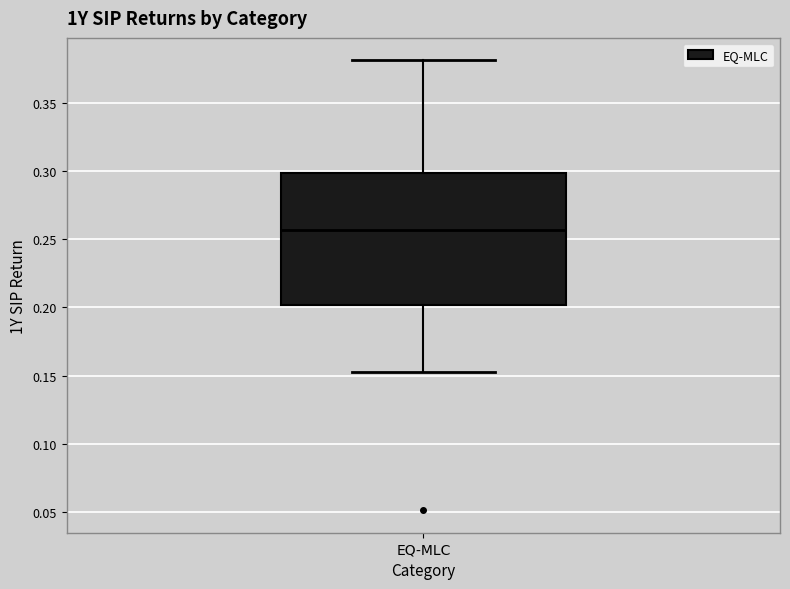

Where does the median line of the box for EQ-MLC sit on the y-axis? The values are not printed on the chart, so give them approximately, as read against the axis.

0.255